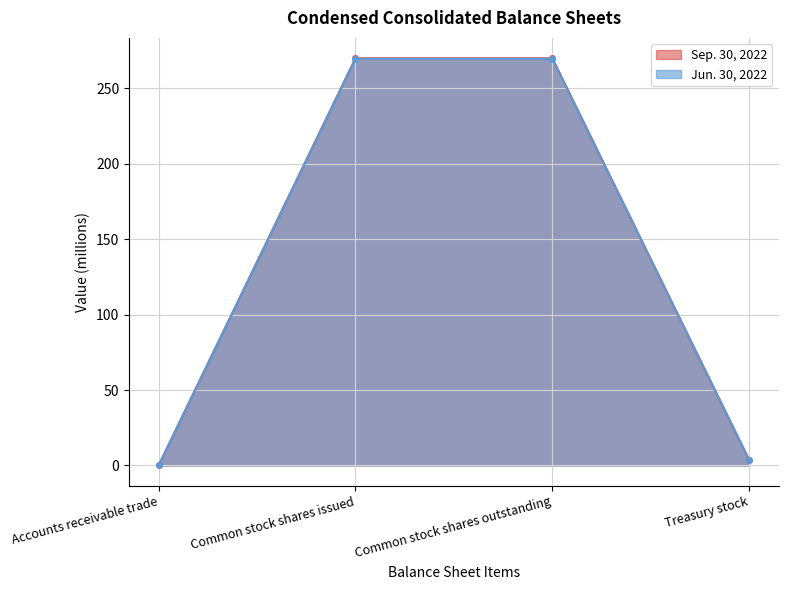

True or false: Jun. 30, 2022 has more than 2 interior local peaks.

False